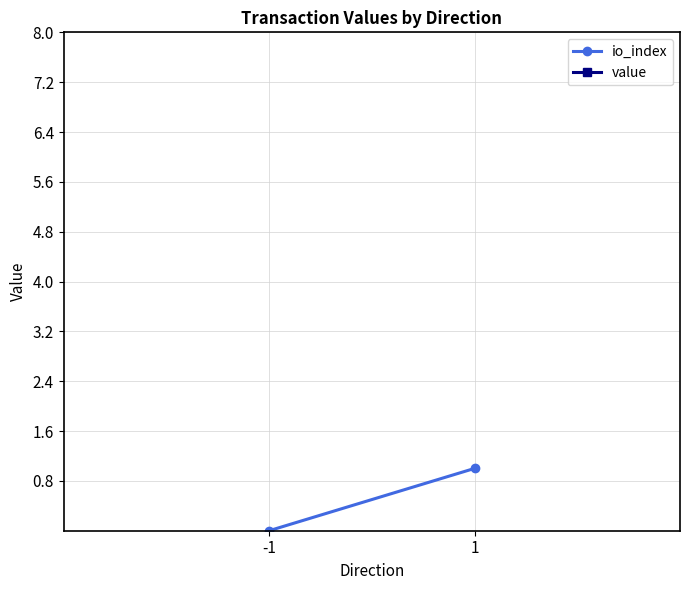

Which series has the largest range (max minus min)?

io_index